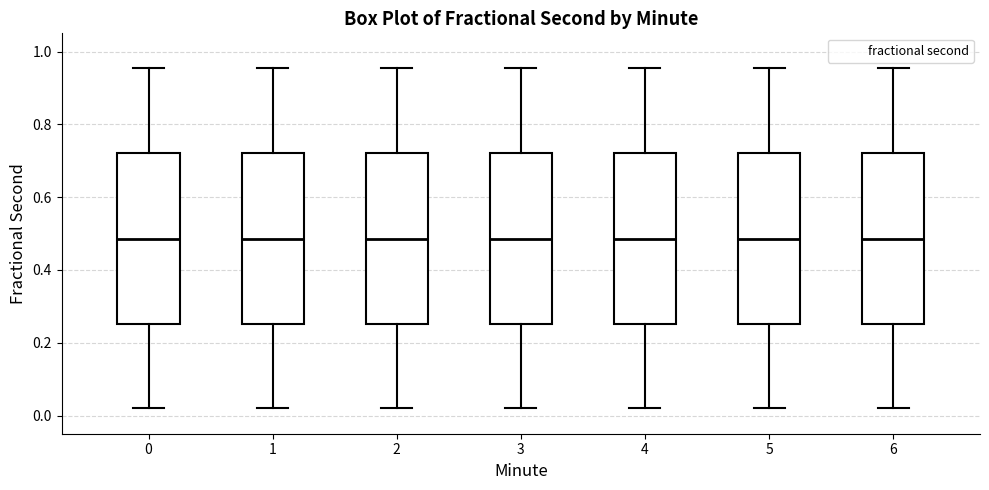

Where does the median line of the box at x = 2 sit on the y-axis? The values are not printed on the chart, so give them approximately, as read against the axis.

0.48